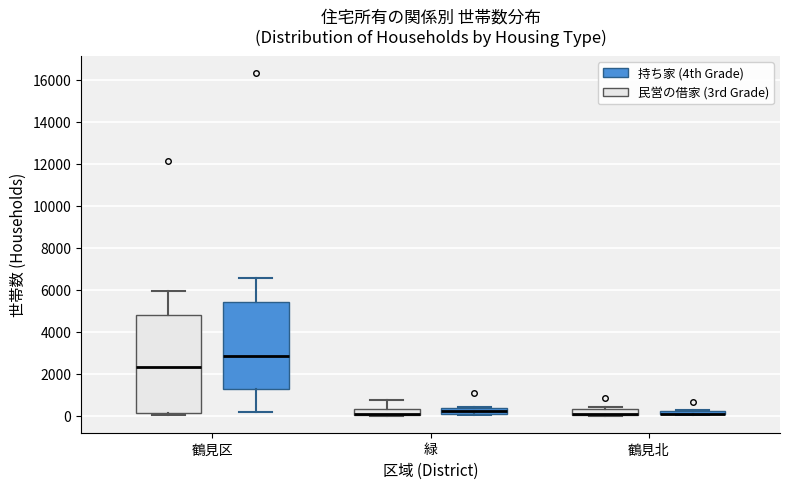

Which box is the tallest, from its lower edge to its upper edge?

鶴見区 (民営の借家 (3rd Grade))